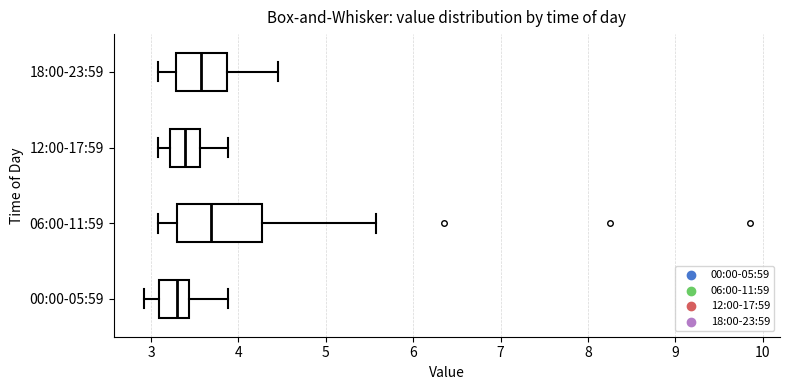

Reading bottom to top, read every box against the x-axis: the position of its median line, the range the box covers, and the ends of its whiskers. The values are not printed on the chart, so give them approximately, as read against the axis.

00:00-05:59: median 3.3, box 3.1 to 3.4, whiskers 2.9 to 3.9
06:00-11:59: median 3.7, box 3.3 to 4.3, whiskers 3.1 to 5.6
12:00-17:59: median 3.4, box 3.2 to 3.6, whiskers 3.1 to 3.9
18:00-23:59: median 3.6, box 3.3 to 3.9, whiskers 3.1 to 4.5